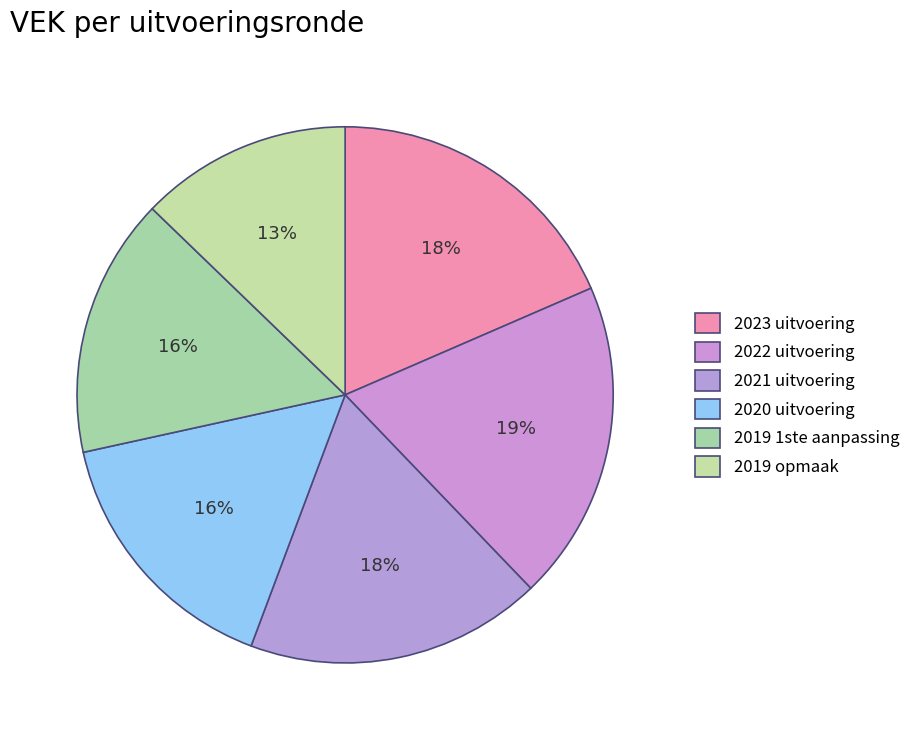

What is the change in value from 2020 uitvoering to 2019 opmaak?

-5562